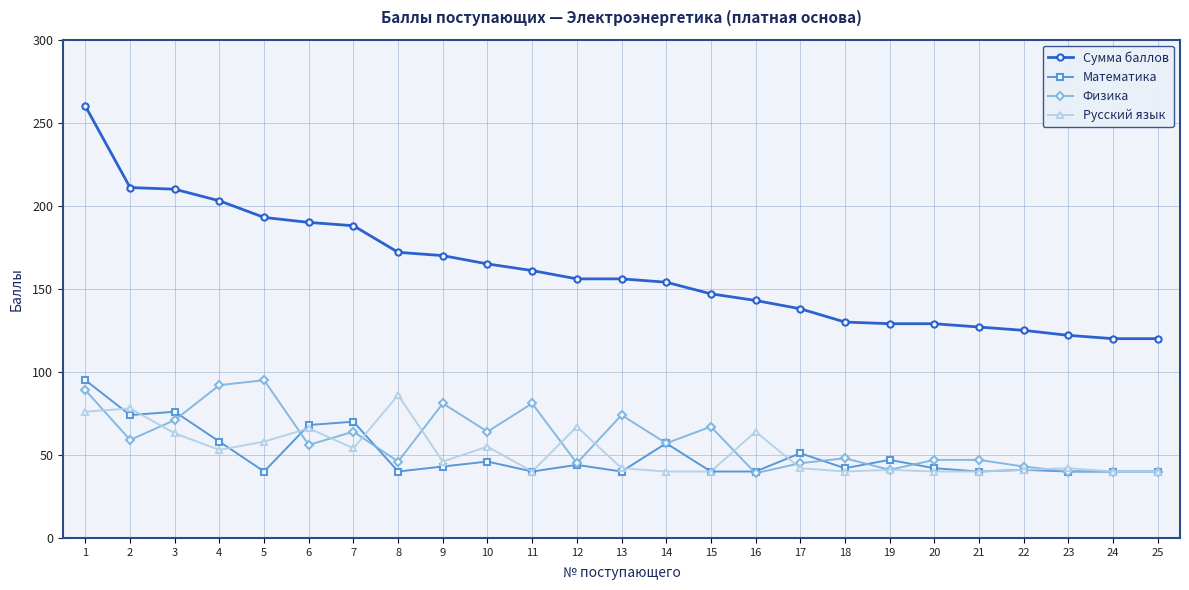

What is the total value across all series at 4?

406